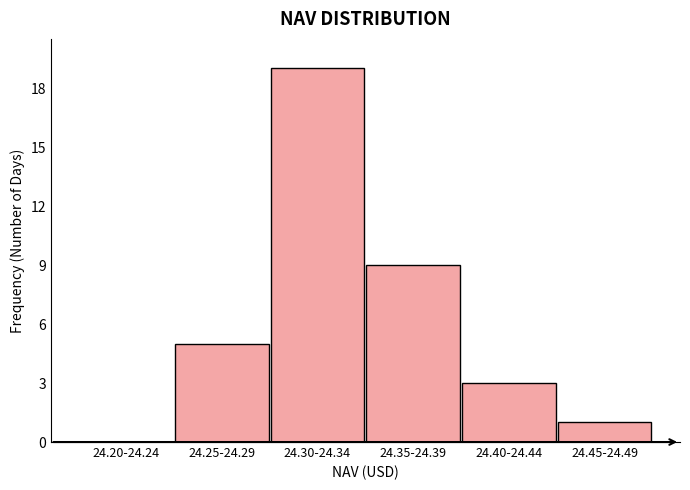

Reading left to right, what are all the values shown in this chart?

24.20-24.24=0	24.25-24.29=5	24.30-24.34=19	24.35-24.39=9	24.40-24.44=3	24.45-24.49=1